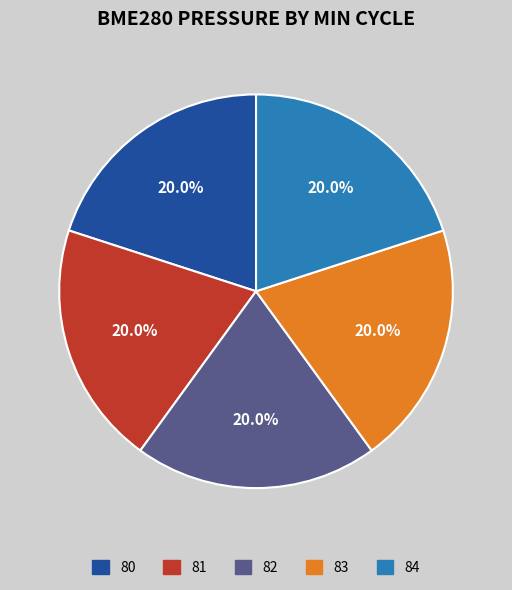

Is there any slice that represents more than half of the pie?

No